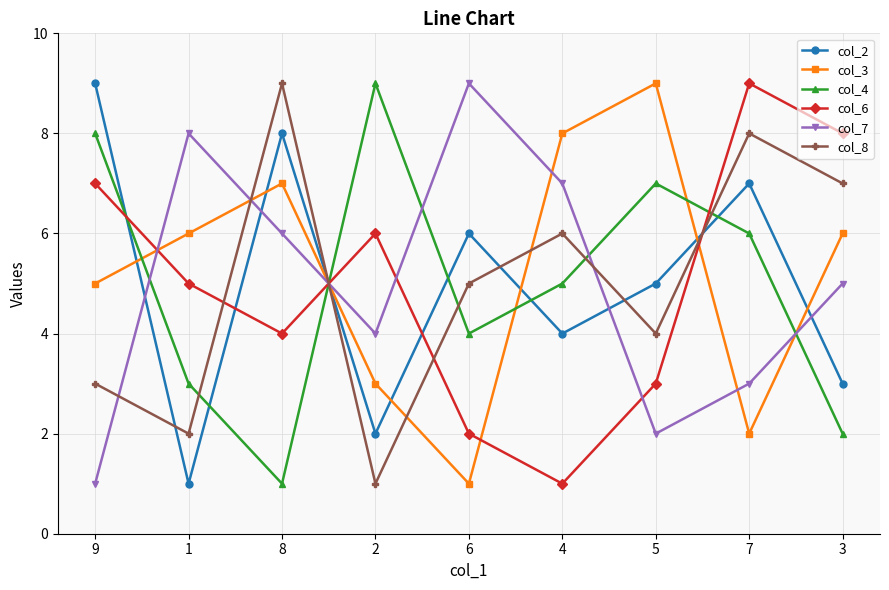

How many times do col_3 and col_7 cross each other?

6